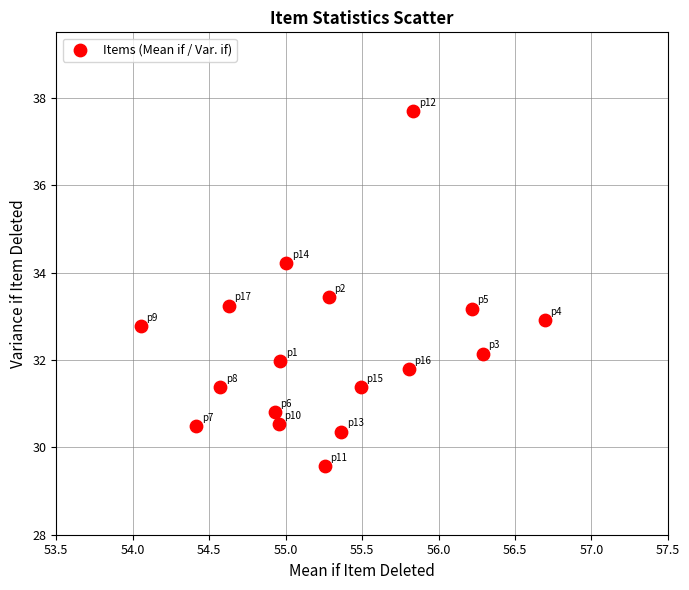

What is the range of Y values (max minus min)?

8.1